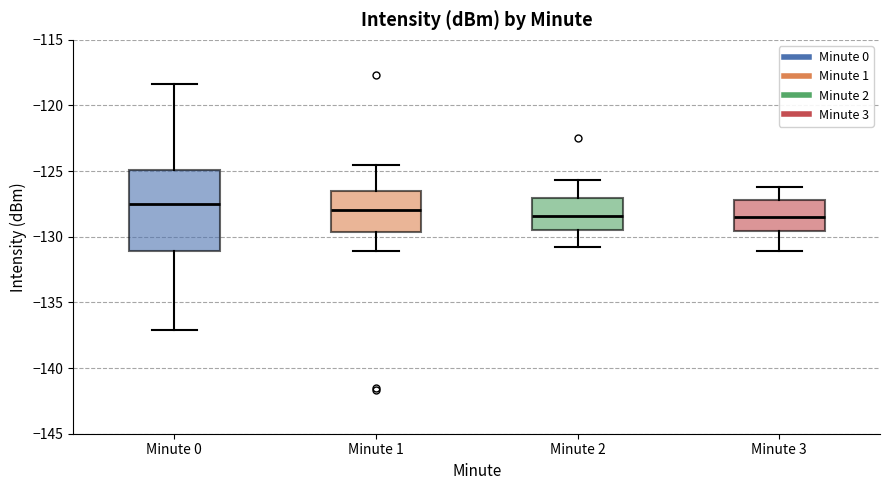

Reading left to right, transcribe this box plot: for each box, give where its median line is, the range the box spans, and where its two whiskers end, as read against the y-axis. The values are not printed on the chart, so give them approximately, as read against the axis.

Minute 0: median -127.5, box -131.0 to -125.0, whiskers -137.0 to -118.5
Minute 1: median -128.0, box -129.5 to -126.5, whiskers -131.0 to -124.5
Minute 2: median -128.5, box -129.5 to -127.0, whiskers -131.0 to -125.5
Minute 3: median -128.5, box -129.5 to -127.0, whiskers -131.0 to -126.0